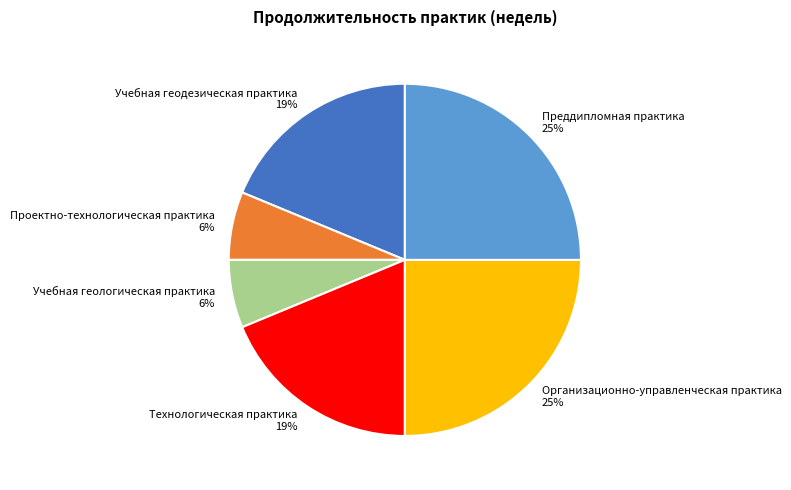

How many slices are in this pie chart?

6